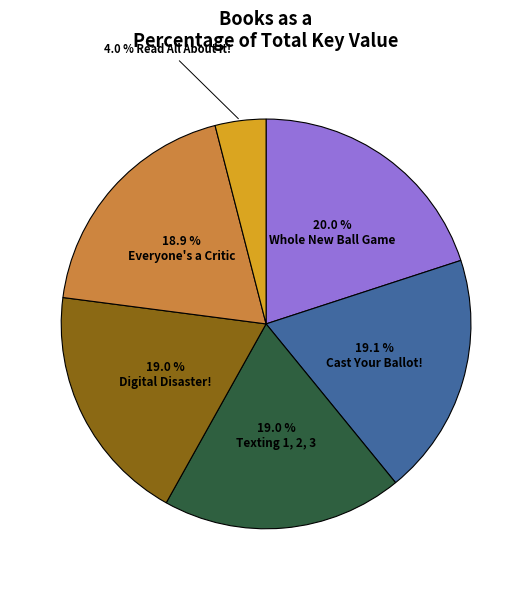

Does any single category account for the majority?

No